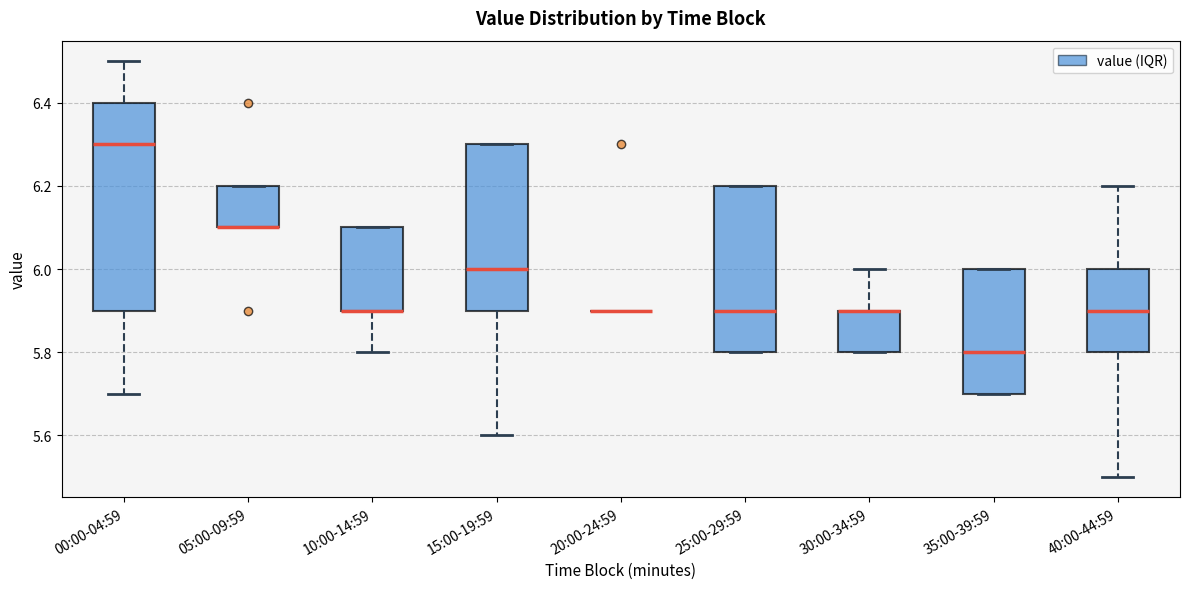

Reading left to right, read every box against the y-axis: the position of its median line, the range the box covers, and the ends of its whiskers. The values are not printed on the chart, so give them approximately, as read against the axis.

00:00-04:59: median 6.3, box 5.9 to 6.4, whiskers 5.7 to 6.5
05:00-09:59: median 6.1 (drawn on the box's lower edge), box 6.1 to 6.2, whiskers 6.1 to 6.2
10:00-14:59: median 5.9 (drawn on the box's lower edge), box 5.9 to 6.1, whiskers 5.8 to 6.1
15:00-19:59: median 6.0, box 5.9 to 6.3, whiskers 5.6 to 6.3
20:00-24:59: box collapsed to a line at 5.9, whiskers 5.9 to 5.9
25:00-29:59: median 5.9, box 5.8 to 6.2, whiskers 5.8 to 6.2
30:00-34:59: median 5.9 (drawn on the box's upper edge), box 5.8 to 5.9, whiskers 5.8 to 6.0
35:00-39:59: median 5.8, box 5.7 to 6.0, whiskers 5.7 to 6.0
40:00-44:59: median 5.9, box 5.8 to 6.0, whiskers 5.5 to 6.2